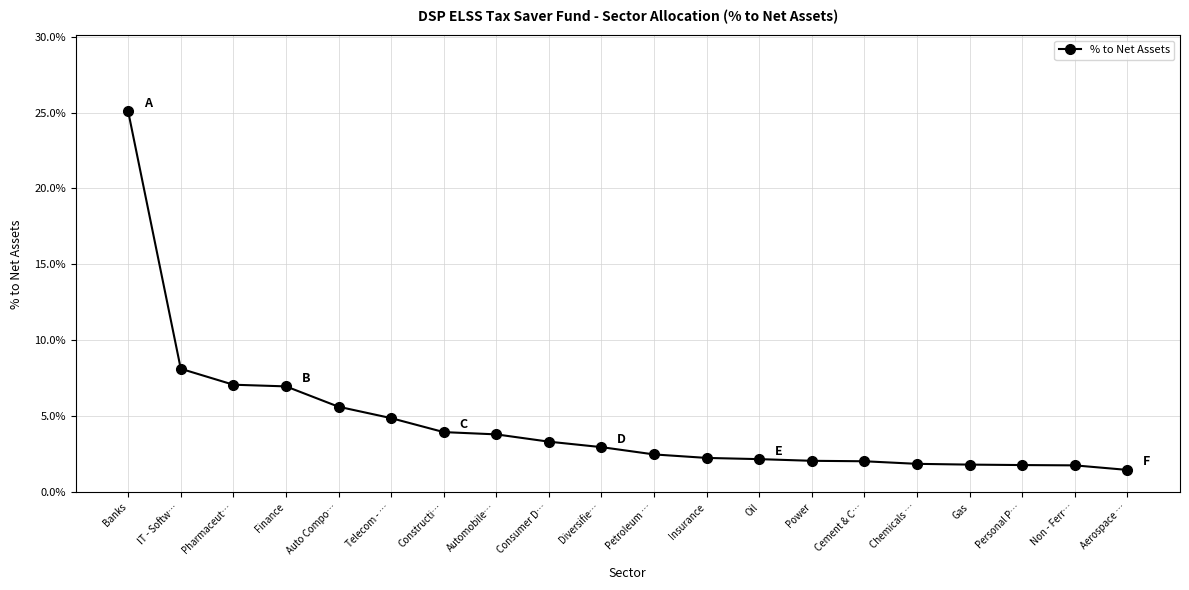

Is this an area chart (filled region under the line)?

No